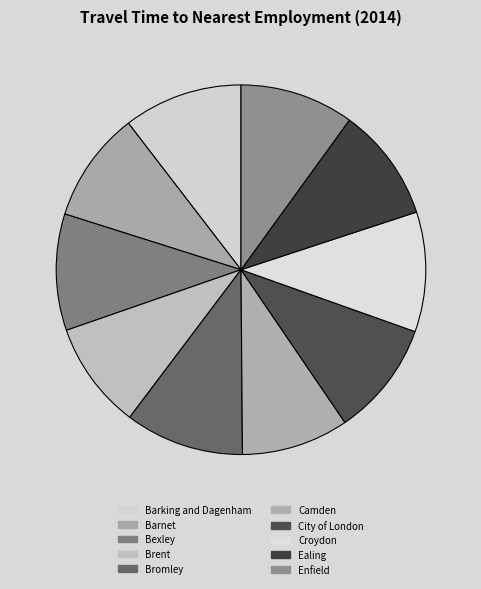

Approximately how many times larger is the value at City of London compared to Barnet?

1.0